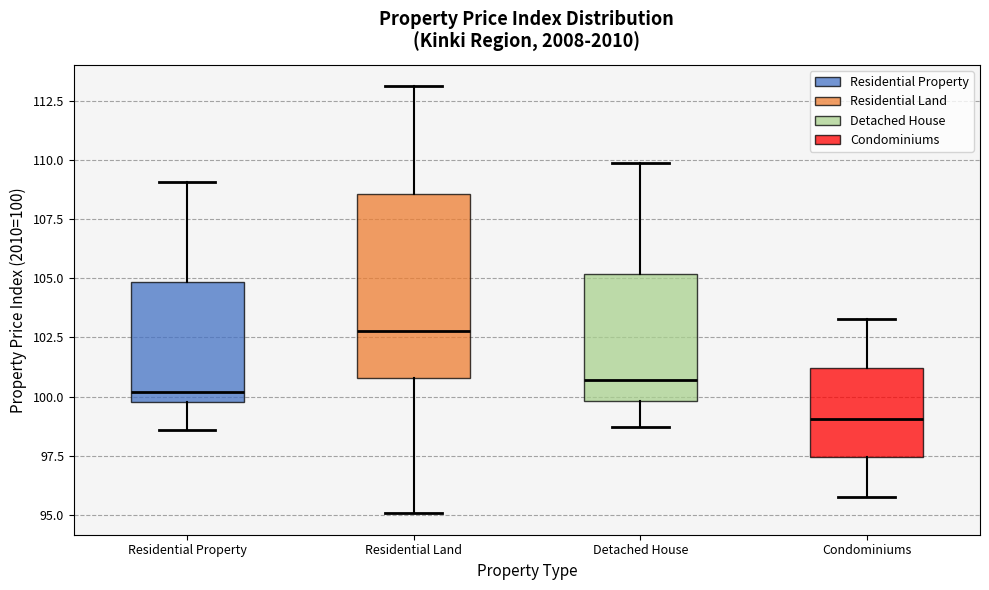

Reading left to right, transcribe this box plot: for each box, give where its median line is, the range the box spans, and where its two whiskers end, as read against the y-axis. The values are not printed on the chart, so give them approximately, as read against the axis.

Residential Property: median 100.0 (just above the box's lower edge), box 100.0 to 105.0, whiskers 98.5 to 109.0
Residential Land: median 103.0, box 101.0 to 108.5, whiskers 95.0 to 113.0
Detached House: median 100.5, box 100.0 to 105.0, whiskers 98.5 to 110.0
Condominiums: median 99.0, box 97.5 to 101.0, whiskers 95.5 to 103.5